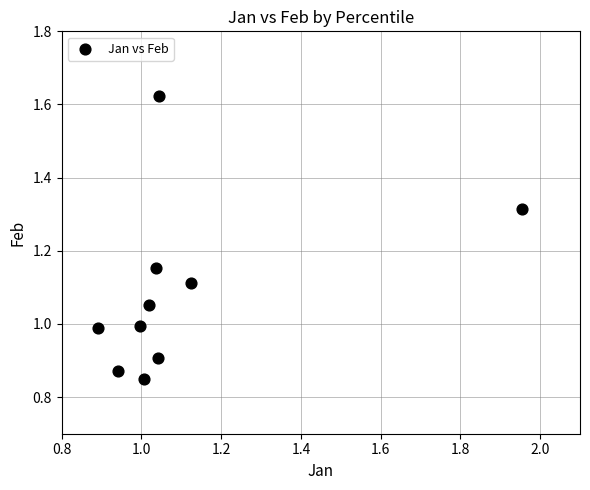

How many data points are displayed?

10